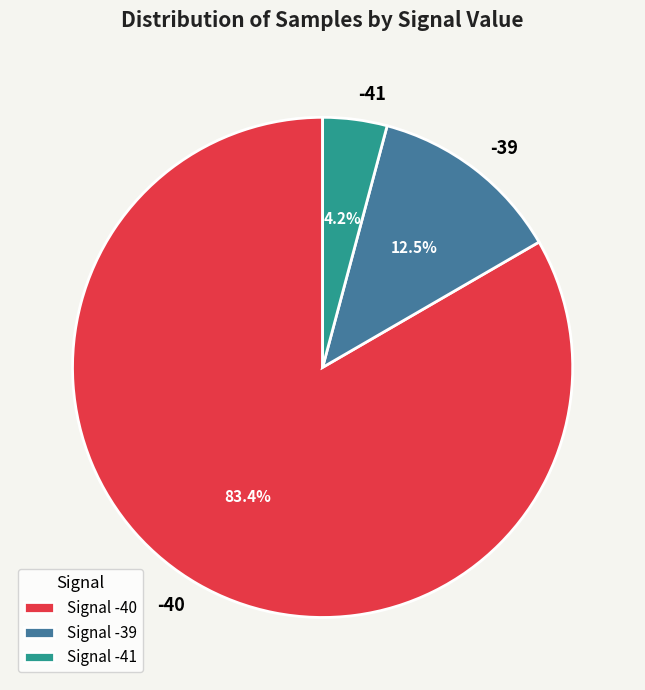

How many slices are in this pie chart?

3